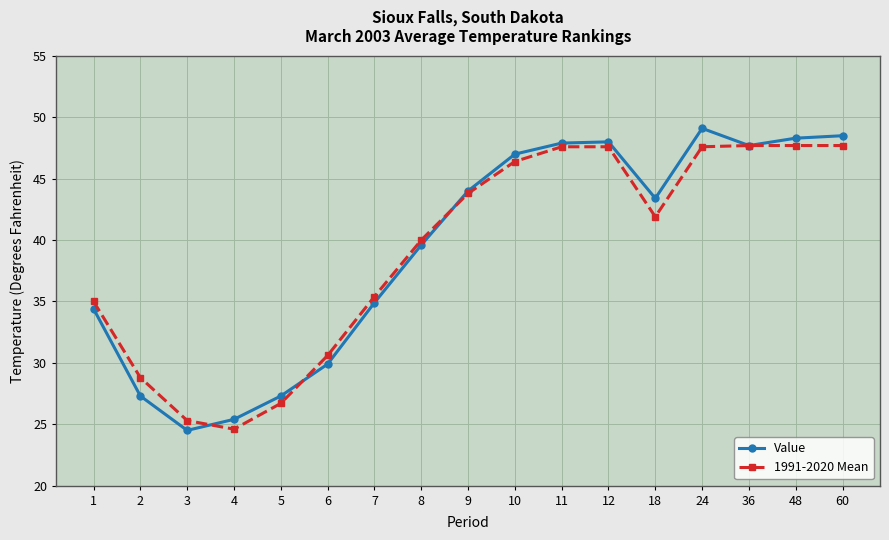

How many data points in 1991-2020 Mean are less than 41?

8